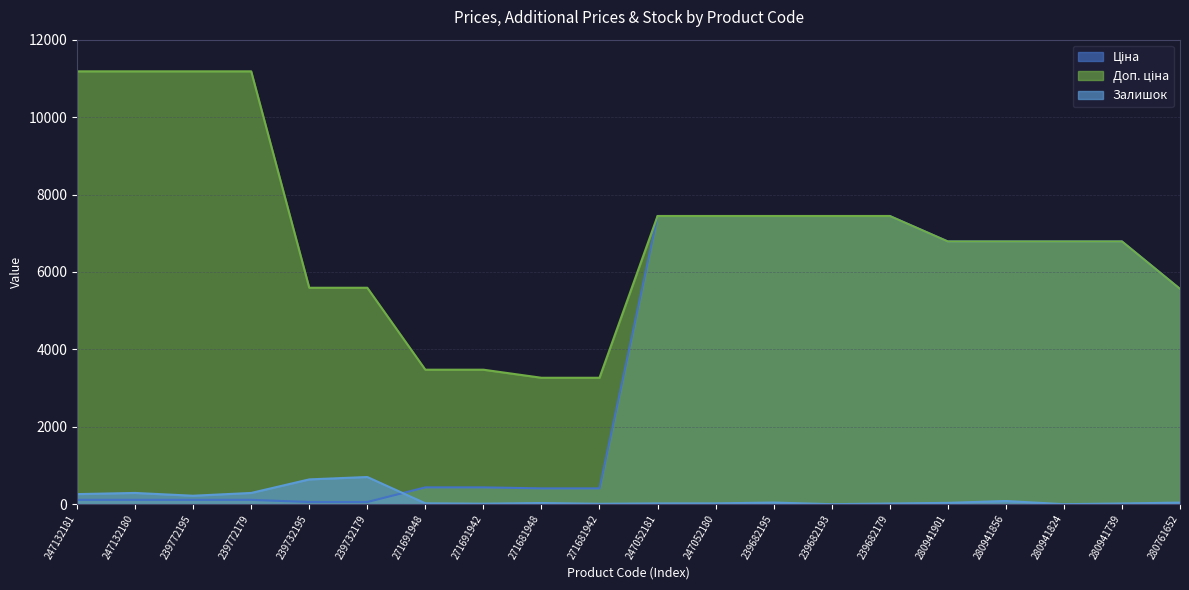

What is the label of the 15th point from the left?

239682179